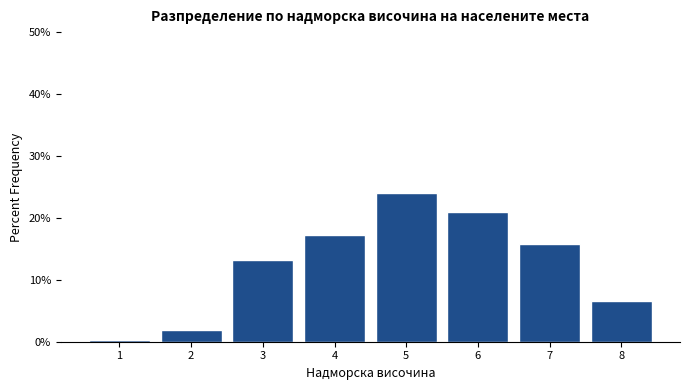

Reading right to left, transcribe all the data shown in this chart.

6.6	15.8	20.9	24.1	17.2	13.2	1.9	0.3